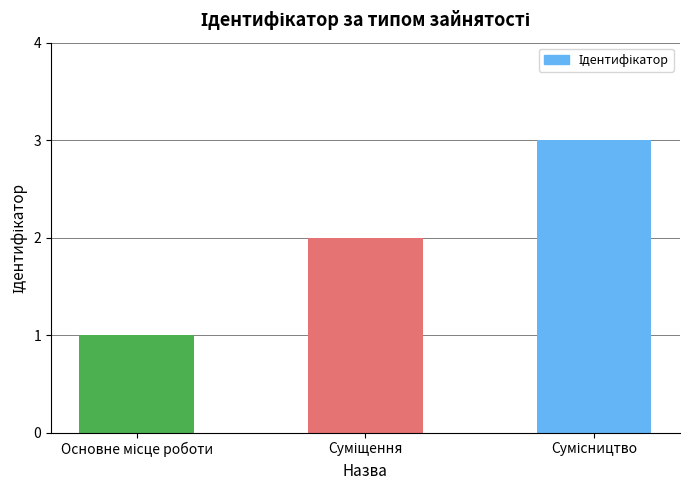

Does the chart contain stacked bars?

No